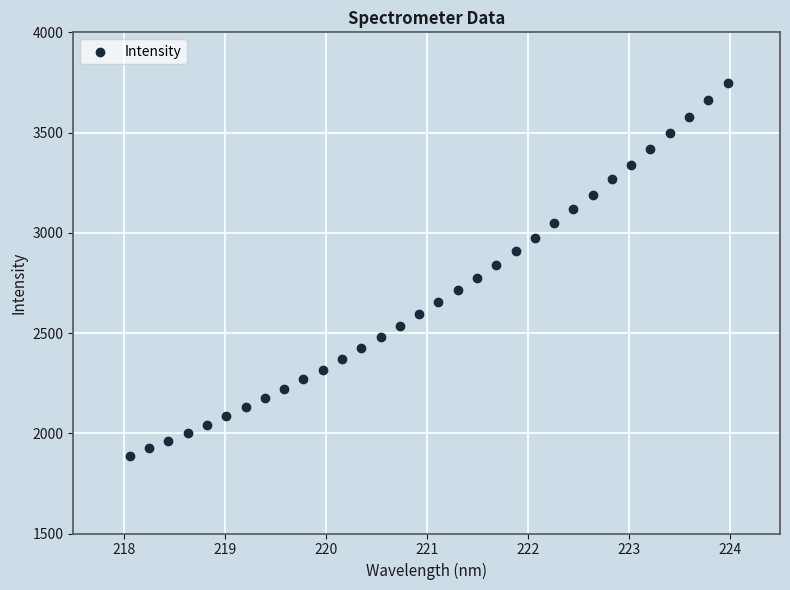

What is the range of Y values (max minus min)?

1858.4